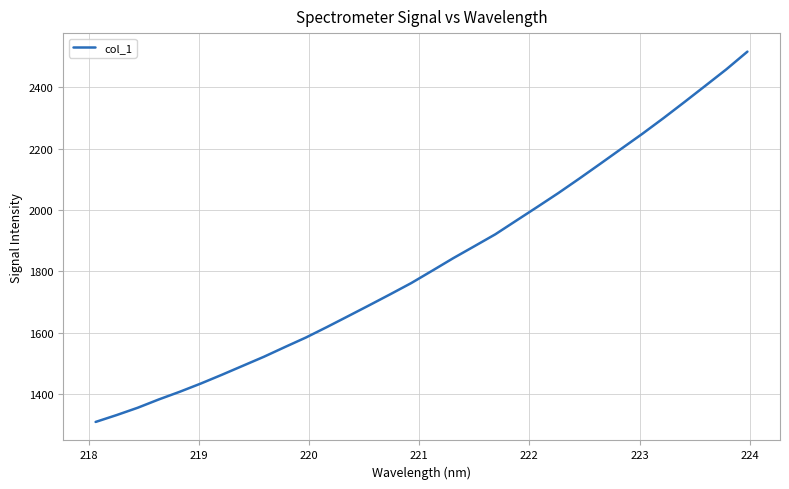

Is this an area chart (filled region under the line)?

No